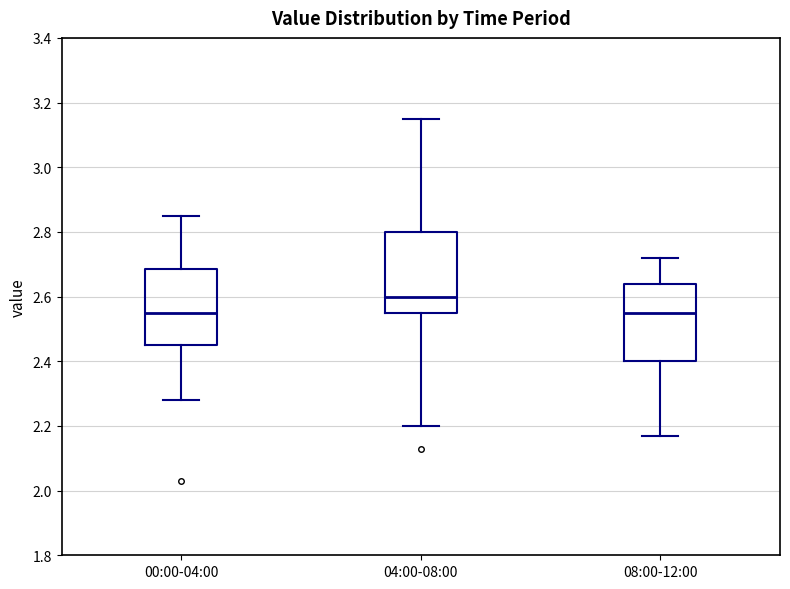

Reading left to right, transcribe this box plot: for each box, give where its median line is, the range the box spans, and where its two whiskers end, as read against the y-axis. The values are not printed on the chart, so give them approximately, as read against the axis.

00:00-04:00: median 2.56, box 2.46 to 2.68, whiskers 2.28 to 2.86
04:00-08:00: median 2.60, box 2.56 to 2.80, whiskers 2.20 to 3.16
08:00-12:00: median 2.56, box 2.40 to 2.64, whiskers 2.18 to 2.72